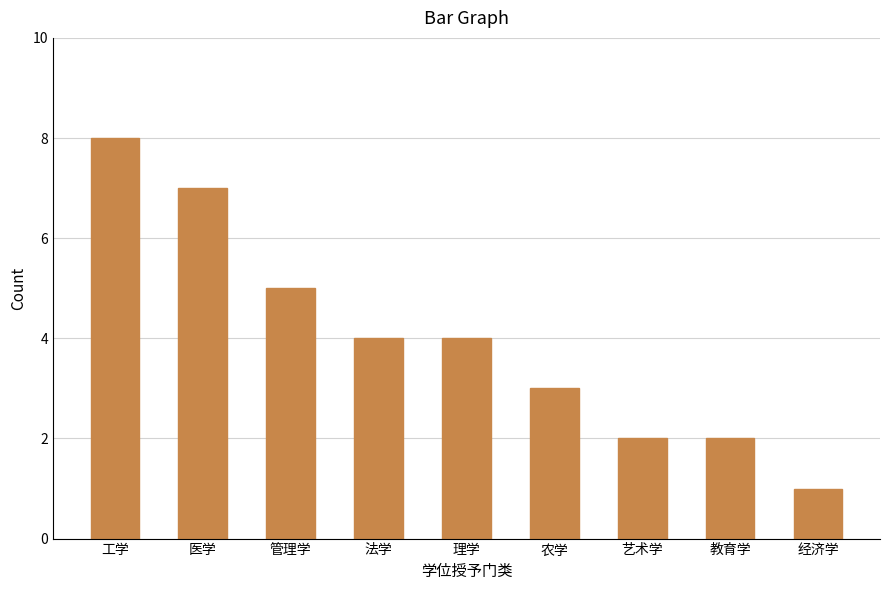

What value does the data have at 农学?

3